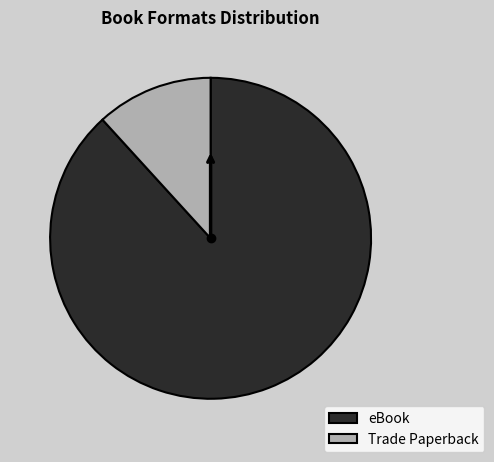

Is the sum of eBook and Trade Paperback greater than half?

Yes